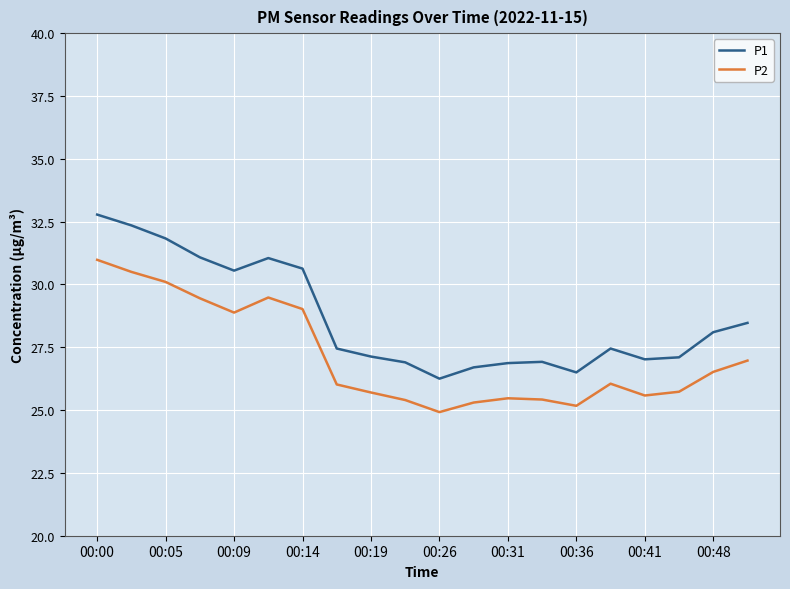

True or false: P1 and P2 cross at least once.

False